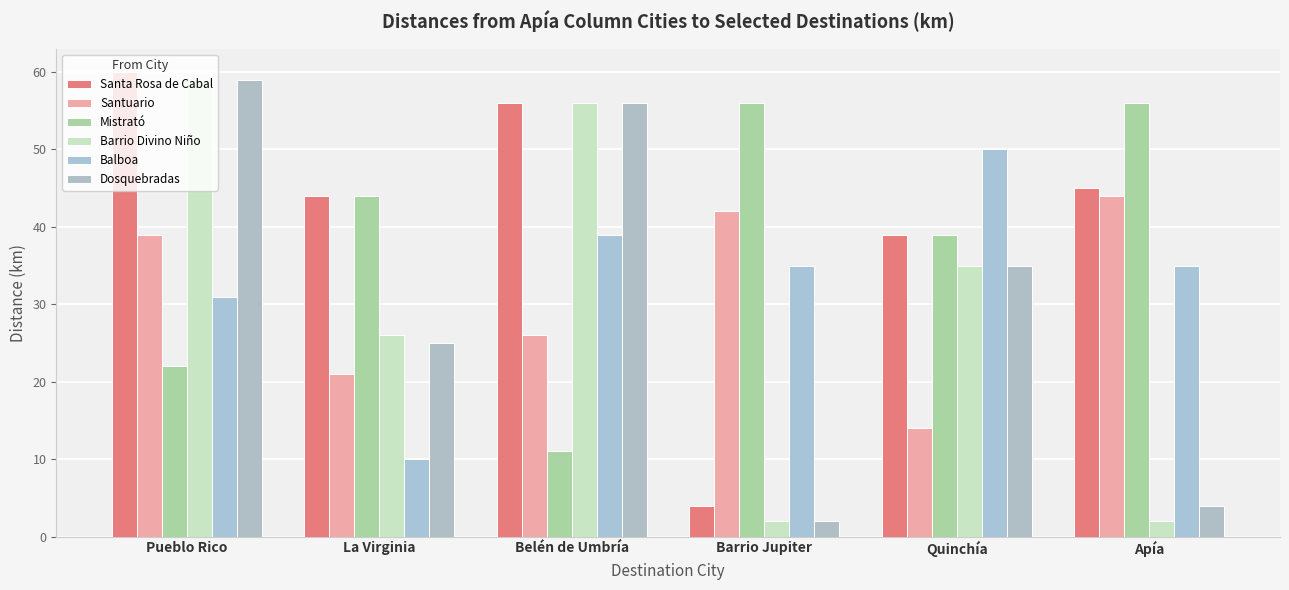

Between Barrio Jupiter and Apía, which is larger?

Apía